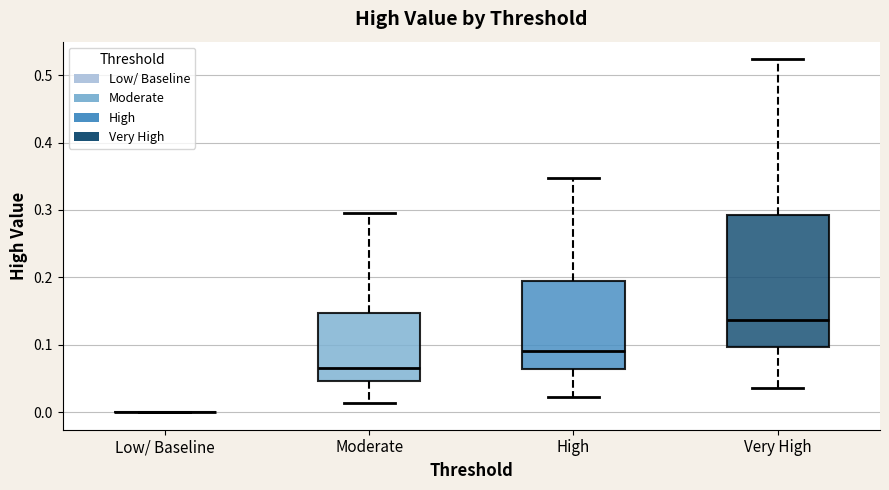

Reading left to right, read every box against the y-axis: the position of its median line, the range the box covers, and the ends of its whiskers. The values are not printed on the chart, so give them approximately, as read against the axis.

Low/ Baseline: box collapsed to a line at 0.00, whiskers 0.00 to 0.00
Moderate: median 0.07, box 0.05 to 0.15, whiskers 0.01 to 0.30
High: median 0.09, box 0.06 to 0.19, whiskers 0.02 to 0.35
Very High: median 0.14, box 0.10 to 0.29, whiskers 0.04 to 0.52